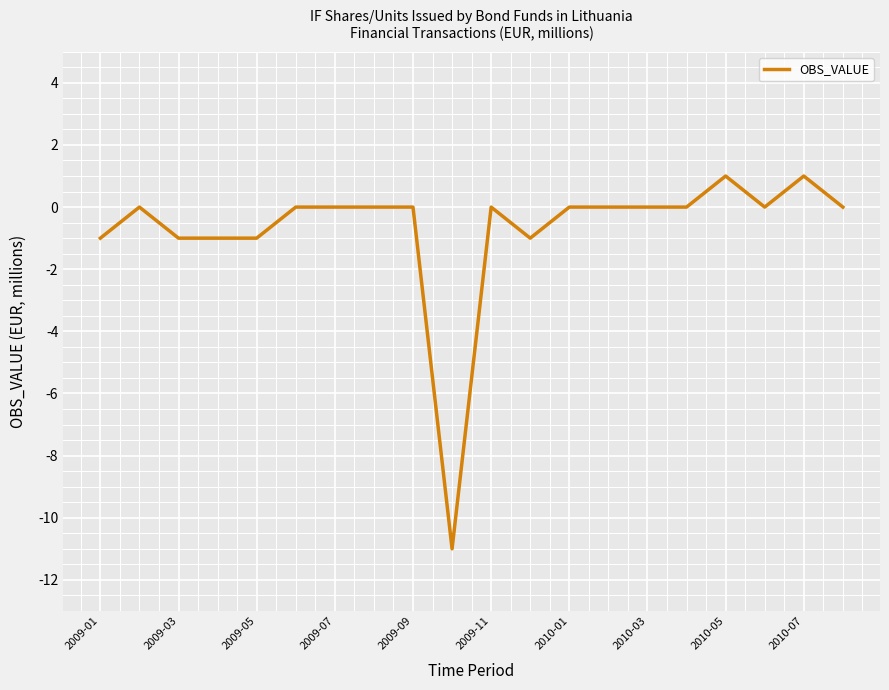

Does the chart have visible grid lines?

Yes